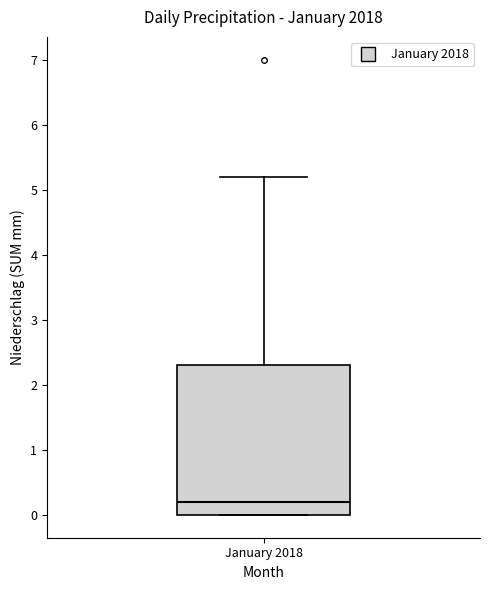

Transcribe this box plot: give where the median line is, the range the box spans, and where the two whiskers end, as read against the y-axis. The values are not printed on the chart, so give them approximately, as read against the axis.

median 0.2, box 0.0 to 2.3, whiskers 0.0 to 5.2